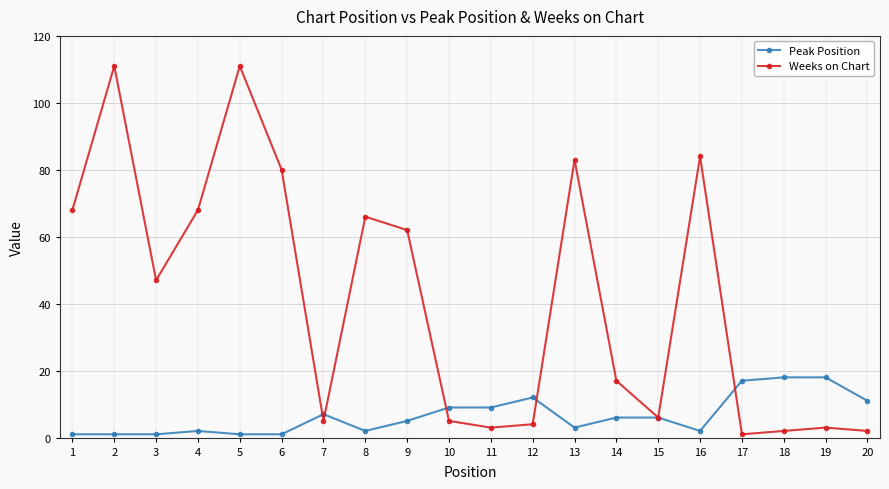

Does the chart have visible grid lines?

Yes